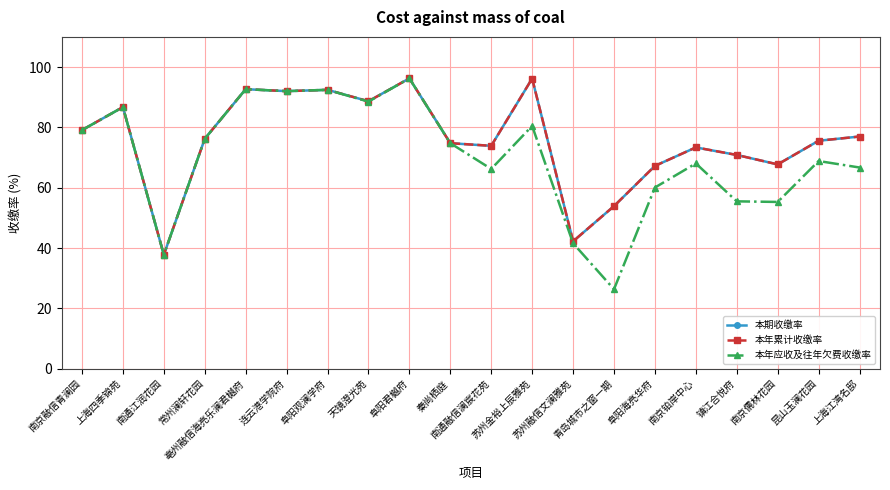

What is the difference between the 本年应收及往年欠费收缴率 values at 苏州融信文澜雅苑 and 连云港学院府?

50.4